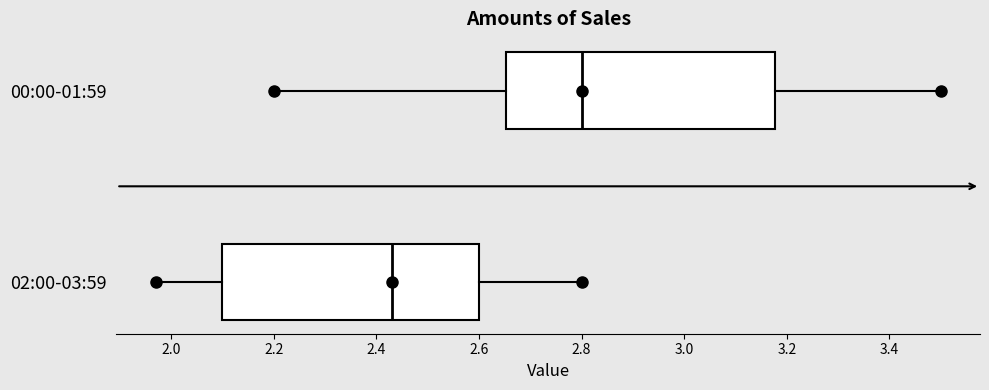

Which box is the widest, from its left edge to its right edge?

00:00-01:59